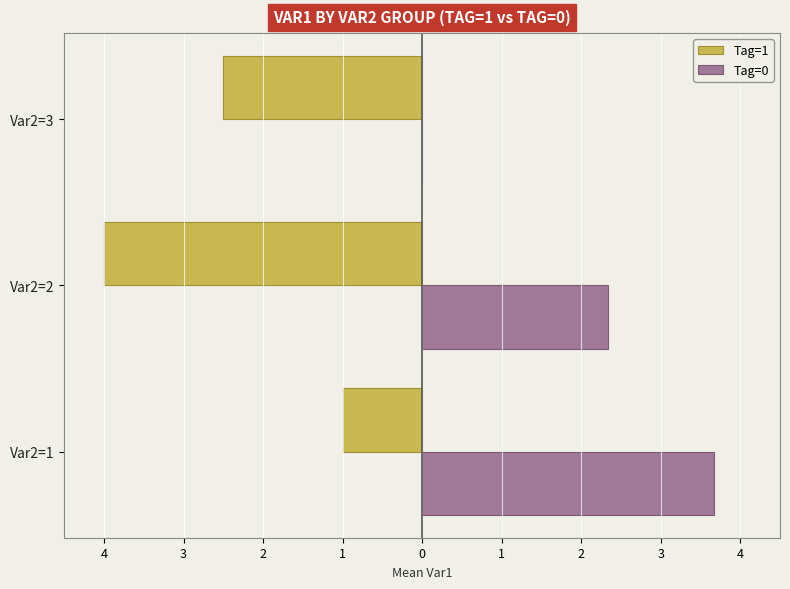

What is the difference between the maximum and second lowest values in the Tag=0 series?

1.3